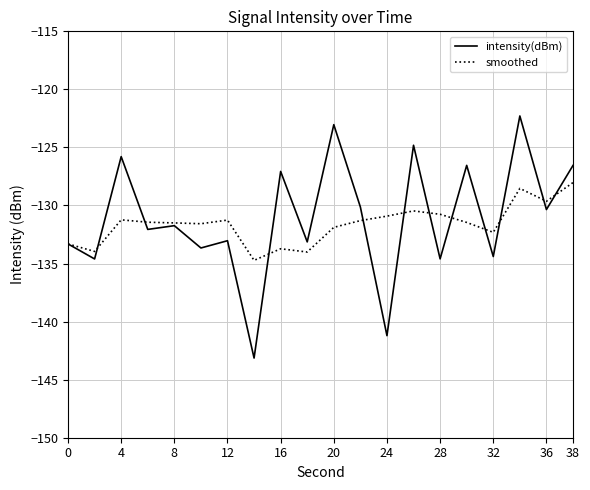

What is the difference between the maximum and second lowest values in the intensity(dBm) series?

18.9